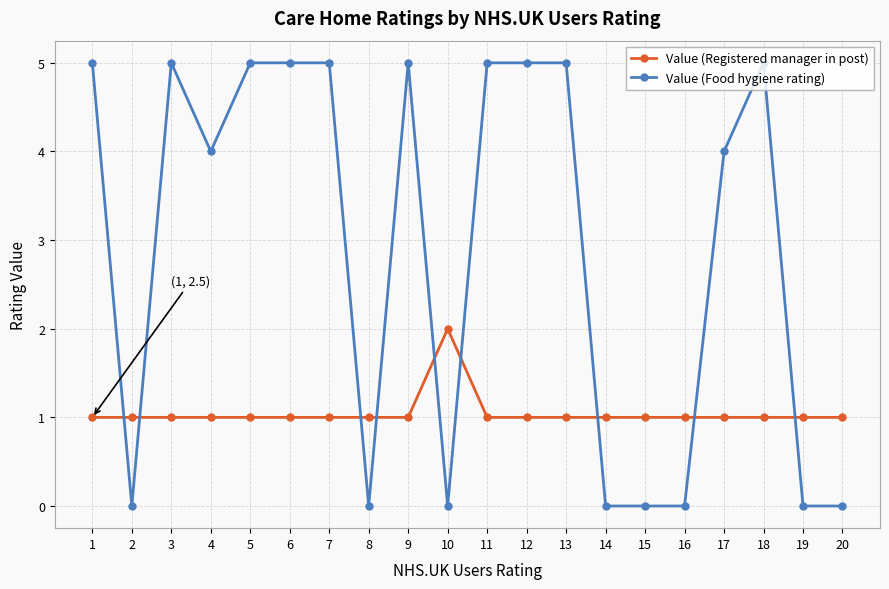

Which series has the largest range (max minus min)?

Value (Food hygiene rating)